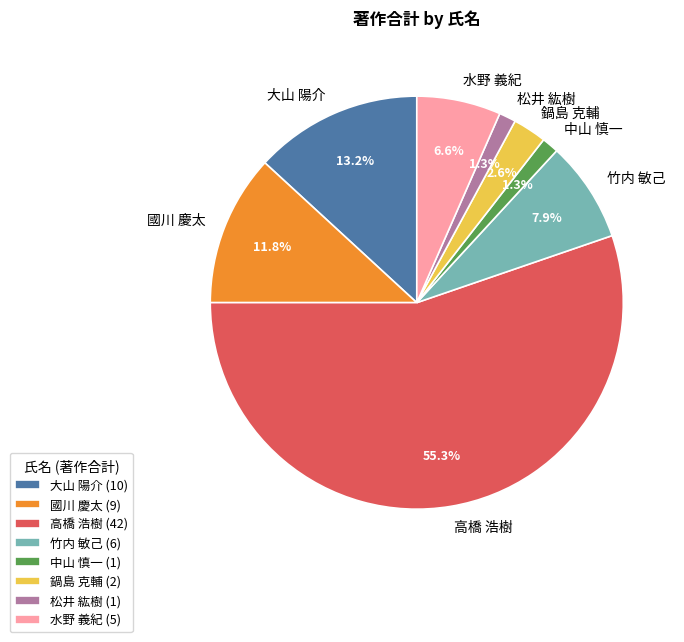

Which has a higher value, 竹内 敏己 or 松井 紘樹?

竹内 敏己